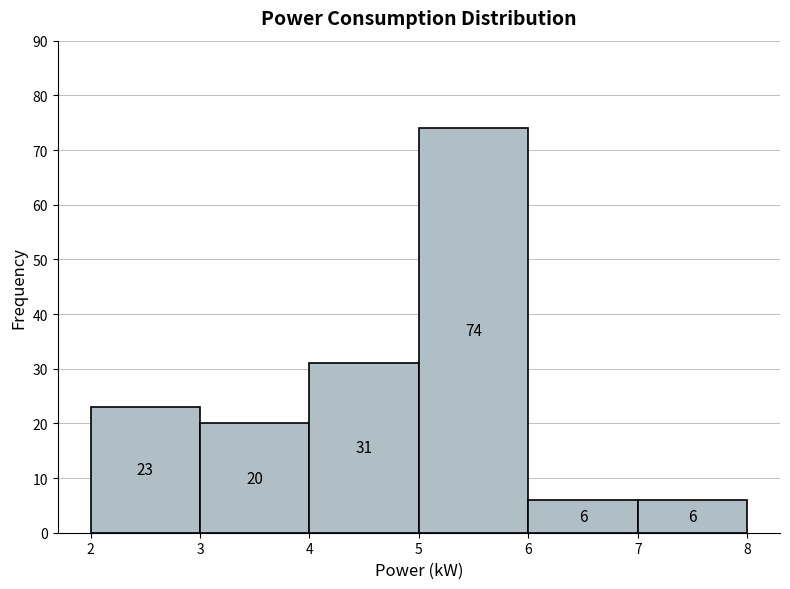

Reading left to right, list every bar in this chart as the range it spans on the x-axis followed by its height.

2 to 3: 23
3 to 4: 20
4 to 5: 31
5 to 6: 74
6 to 7: 6
7 to 8: 6